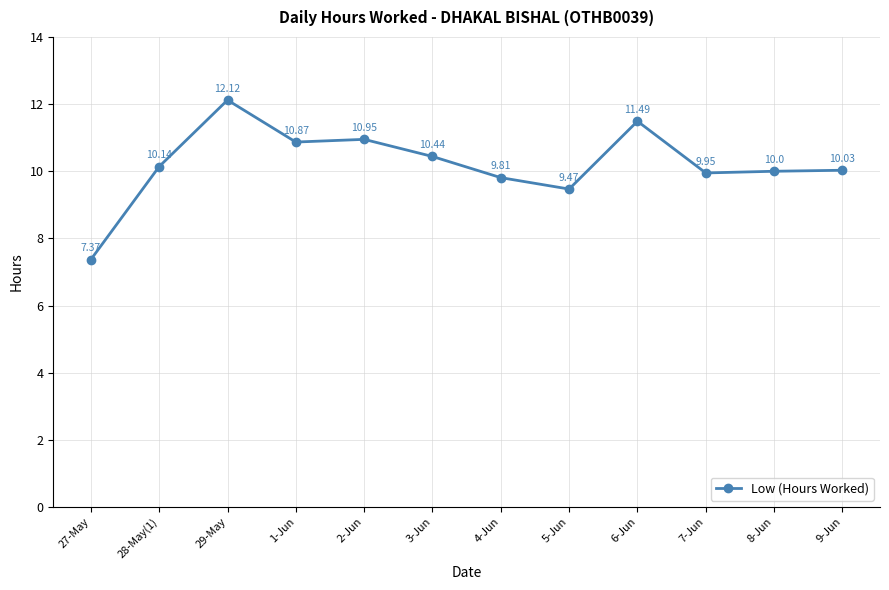

Approximately how many times larger is the value at 7-Jun compared to 29-May?

0.8